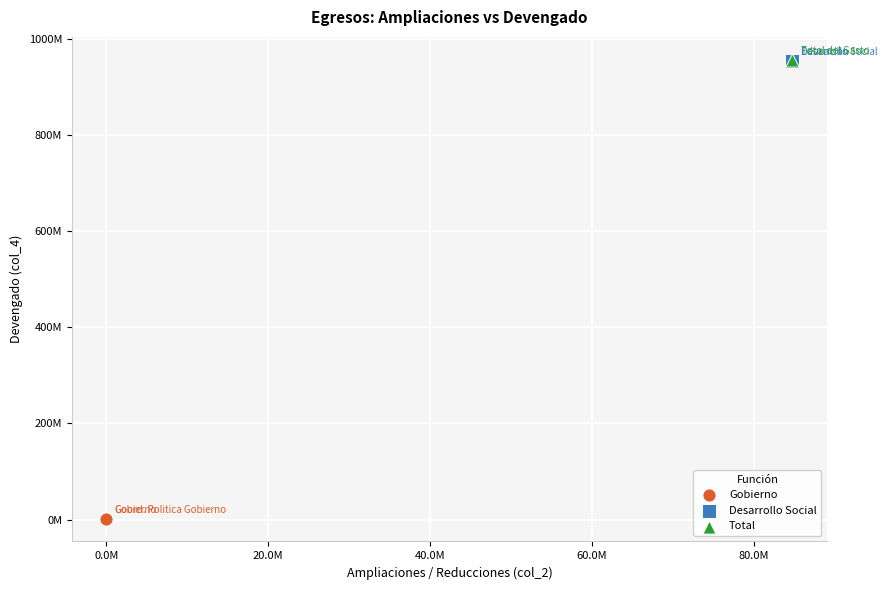

What are all the series names shown in the legend?

Gobierno, Desarrollo Social, Total